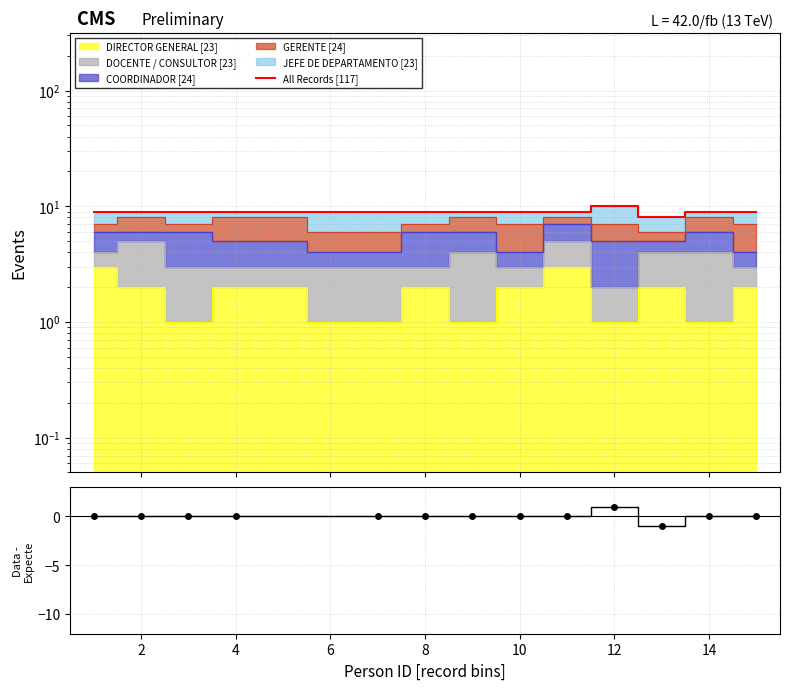

How many data points in All Records [117] are above 9?

1